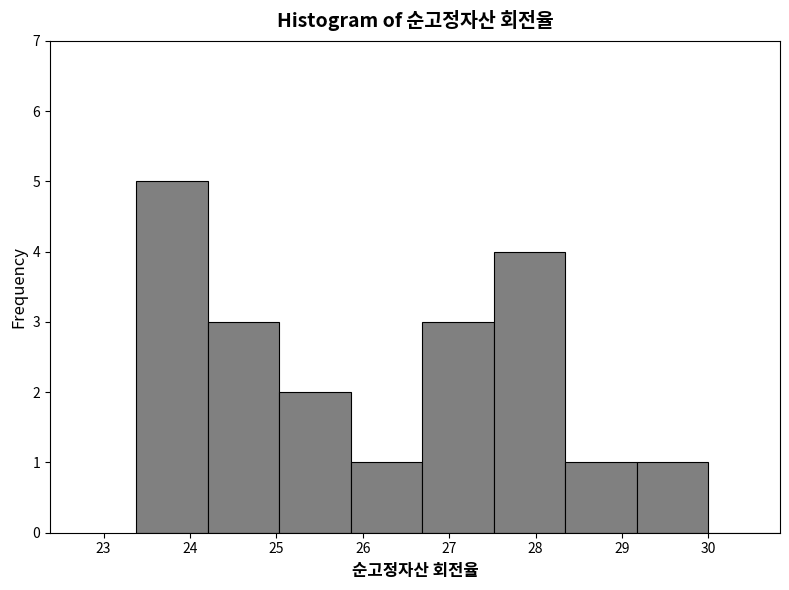

Over which range of the x-axis is the bar tallest?

23.4 to 24.2